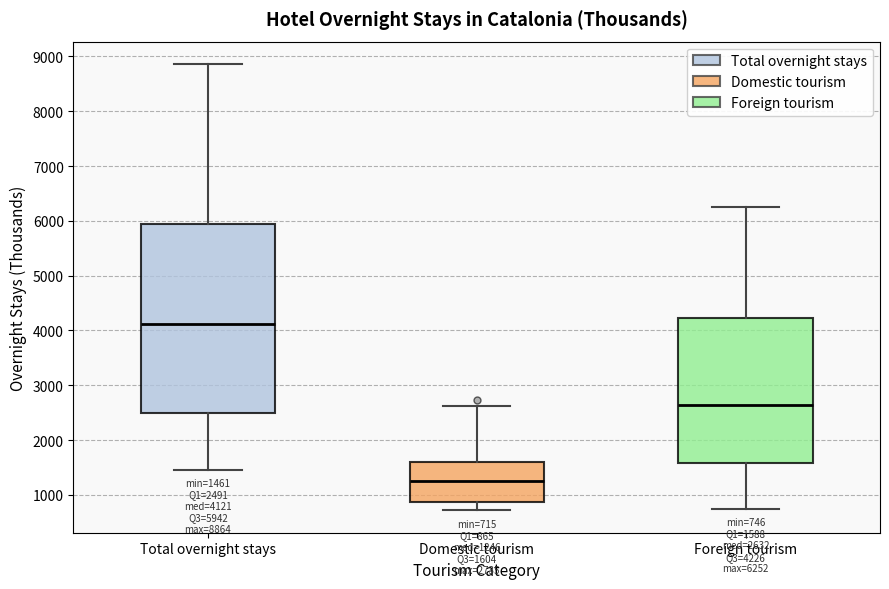

Comparing the boxes themselves (not the whiskers), which one is the tallest?

Total overnight stays